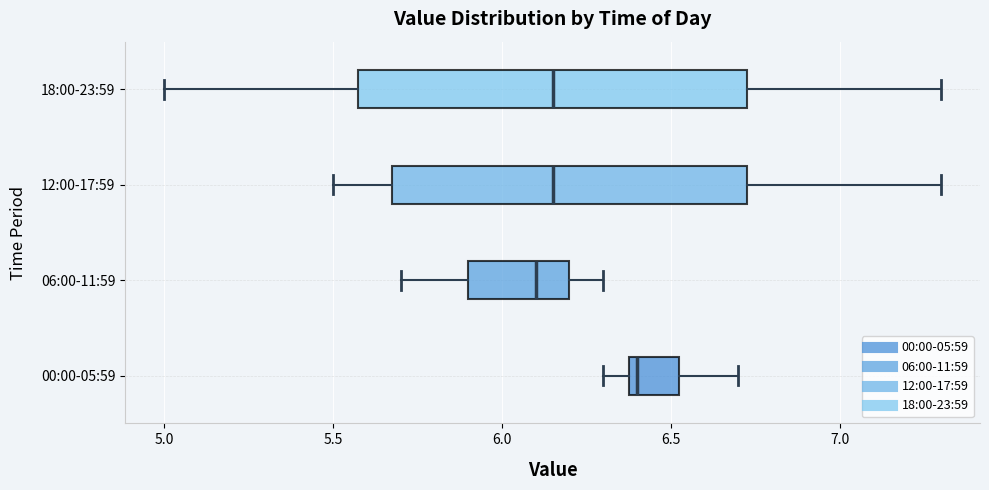

Where is the right edge of the box for 06:00-11:59 on the x-axis? The values are not printed on the chart, so give them approximately, as read against the axis.

6.20